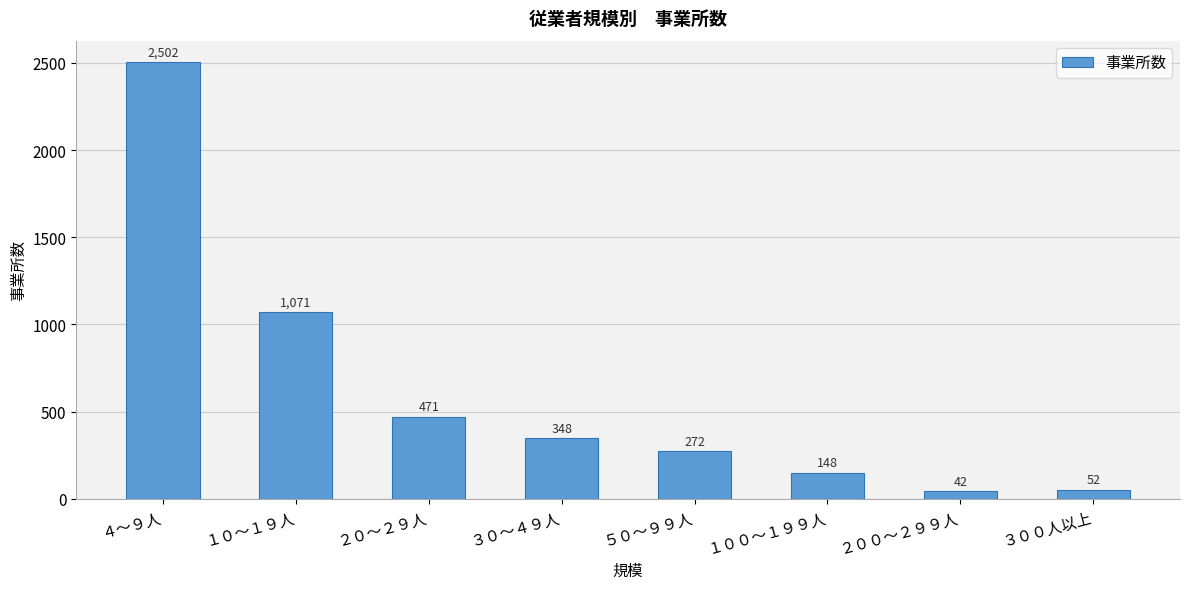

At which category does the chart reach its peak across all series?

４～９人